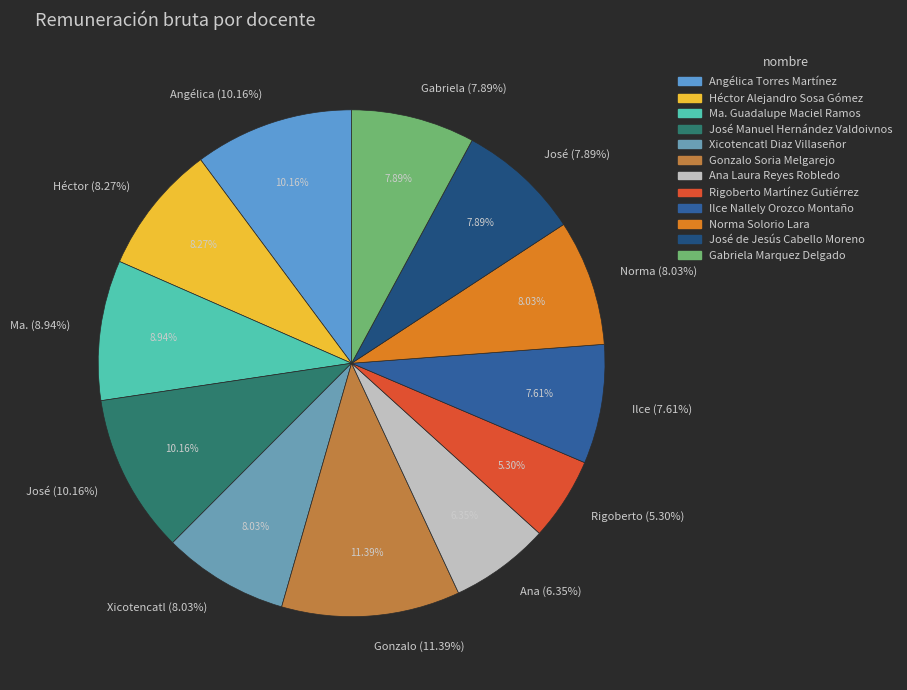

What percentage do Ma. Guadalupe Maciel Ramos and Angélica Torres Martínez together represent?

19.1%